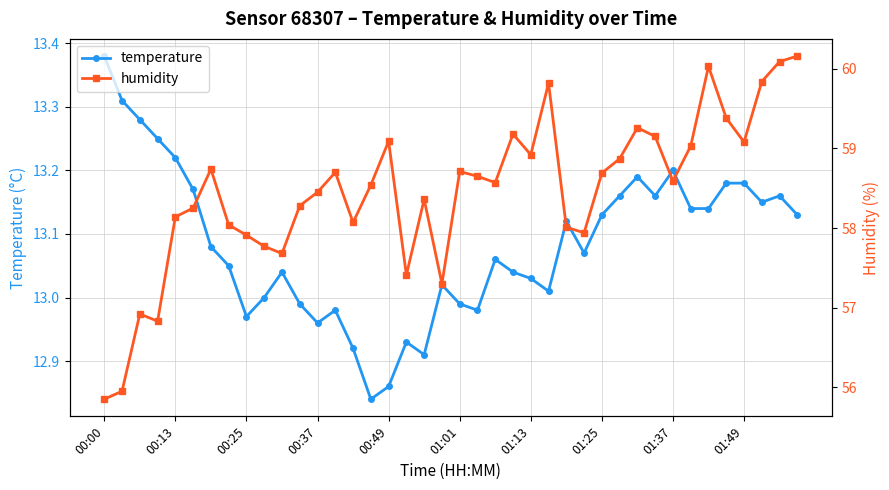

List the series in order of their peak value, lowest first.

temperature, humidity